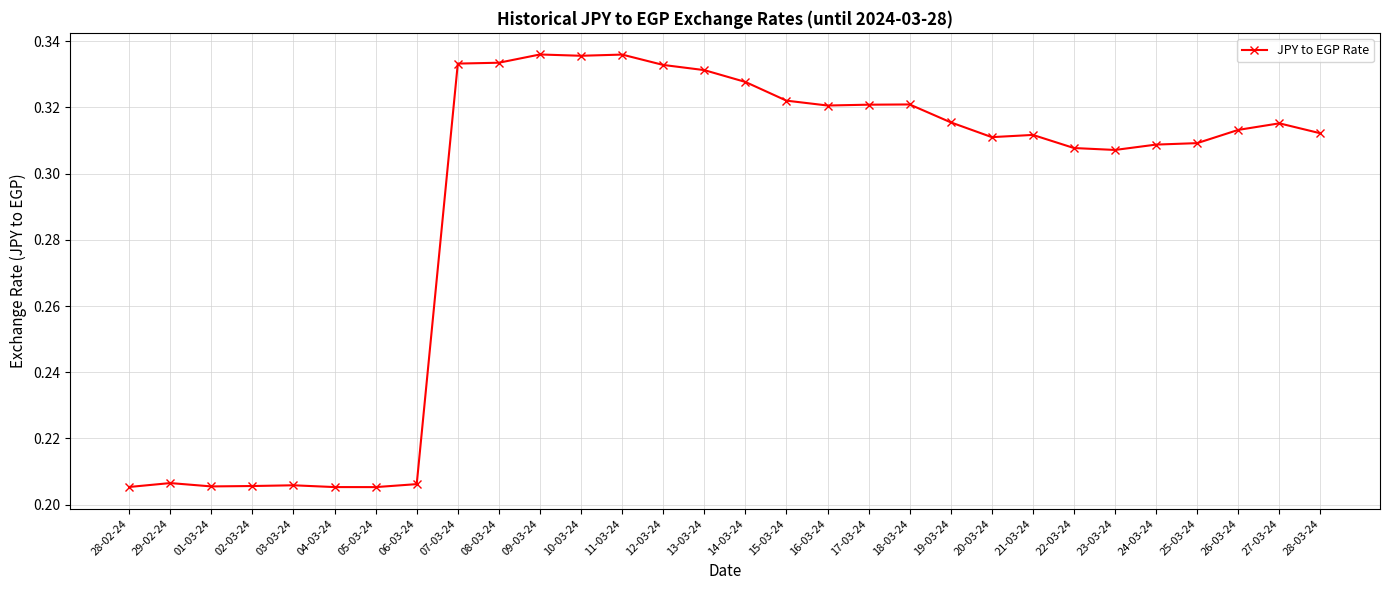

Count the values in the range 0 to 1.

30